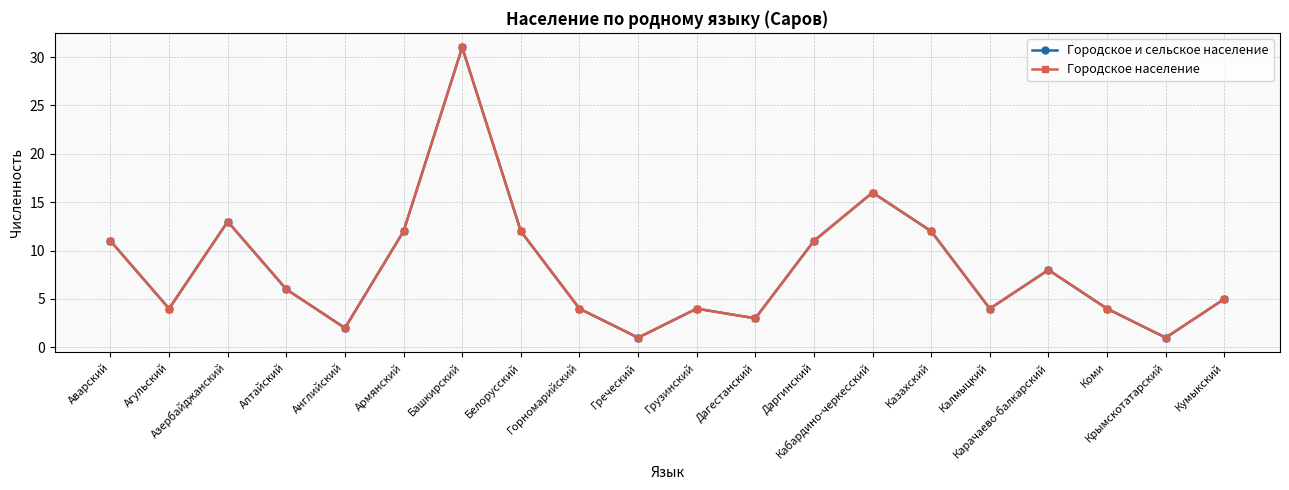

Does the chart have visible grid lines?

Yes